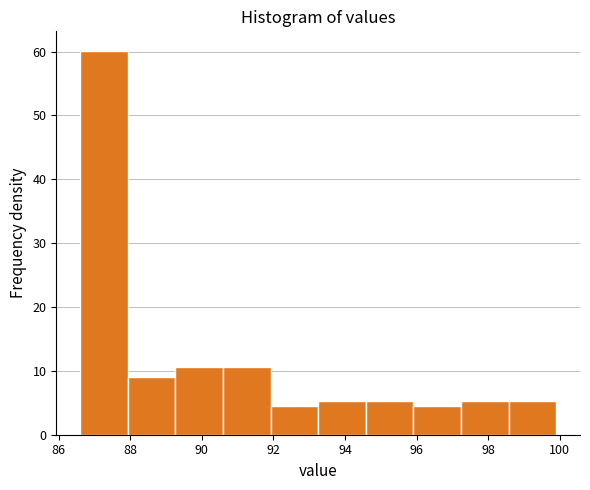

Which range on the x-axis has the tallest bar?

86.6 to 88.0